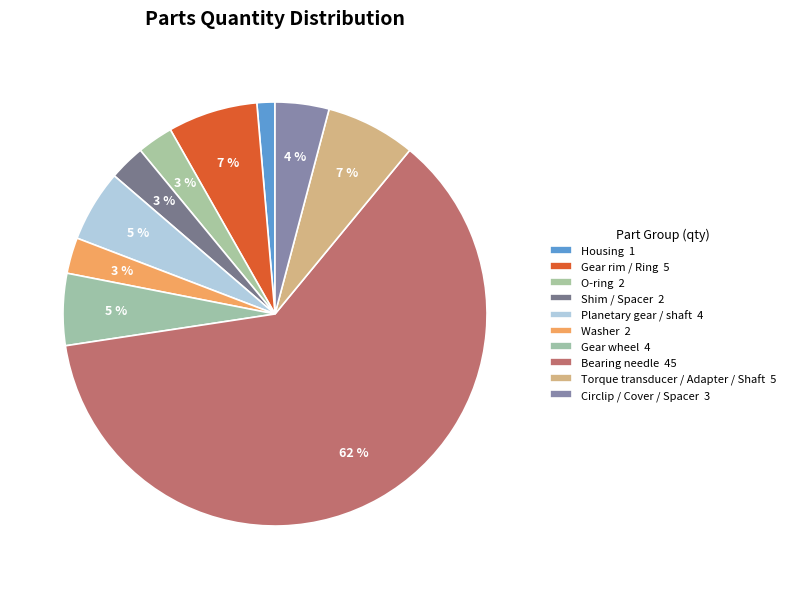

How many slices are in this pie chart?

10